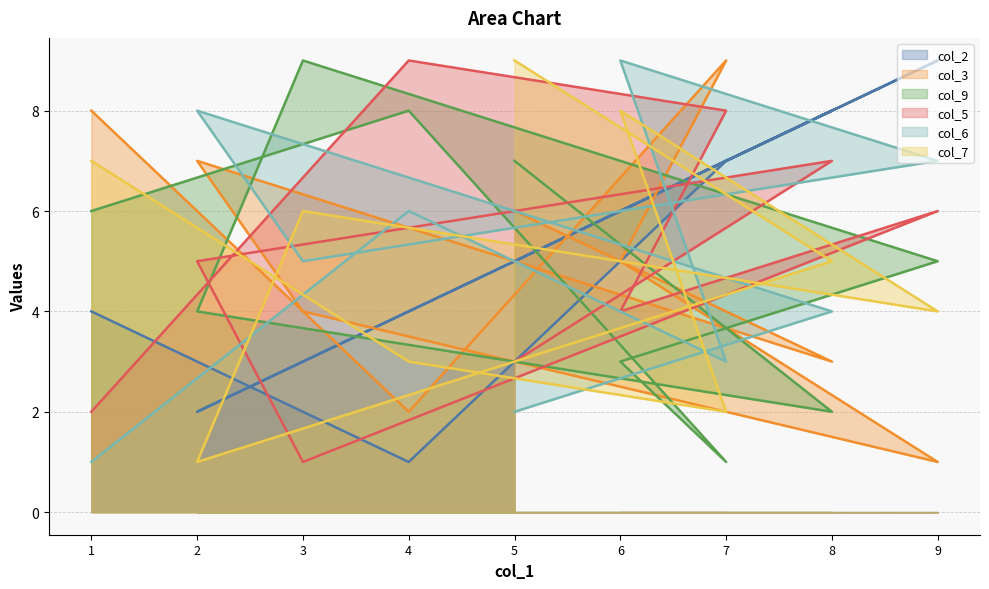

What is the value of the col_5 point at the 6th from the left?

1